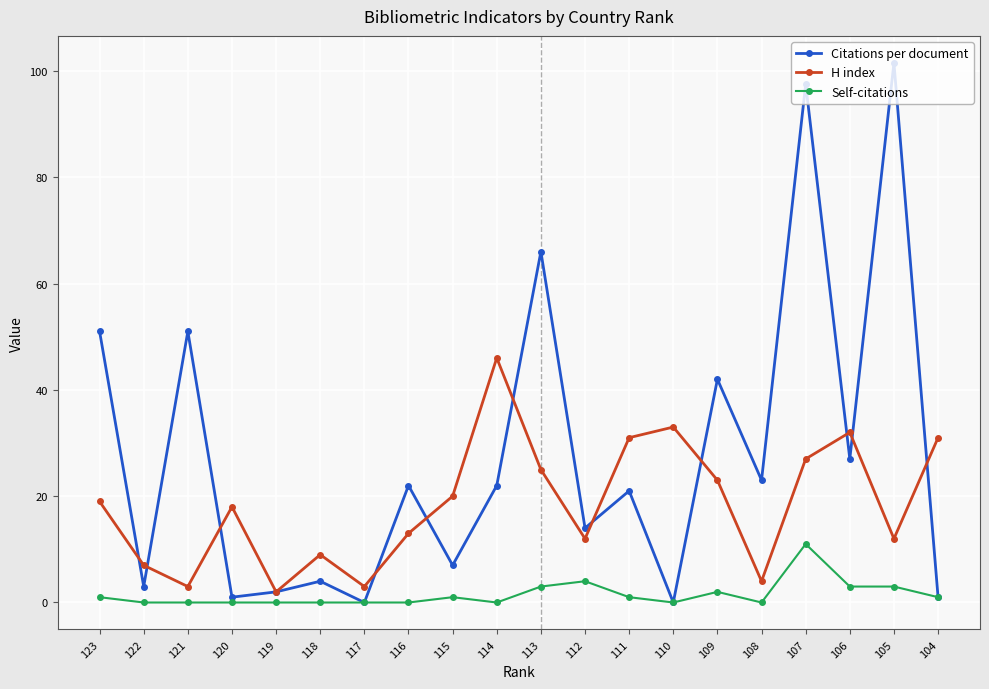

List the series in order of their overall mean, lowest first.

Self-citations, H index, Citations per document